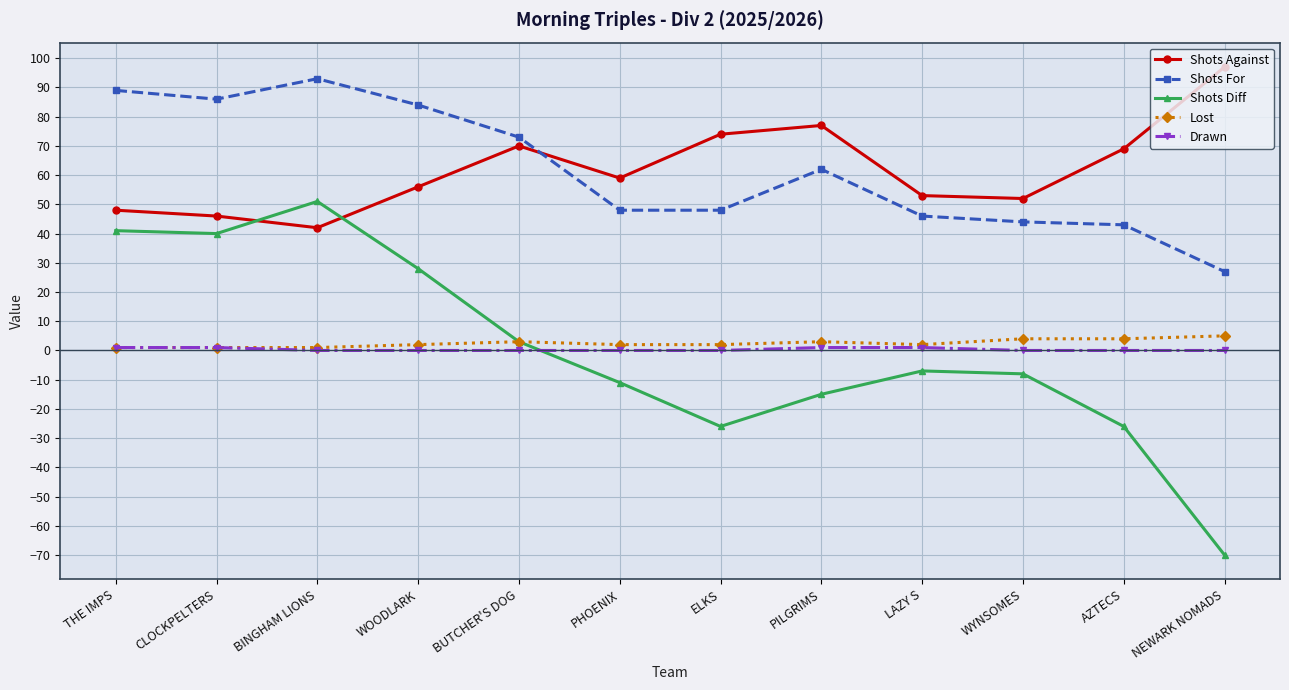

How many data points in Shots Diff are above -7?

5